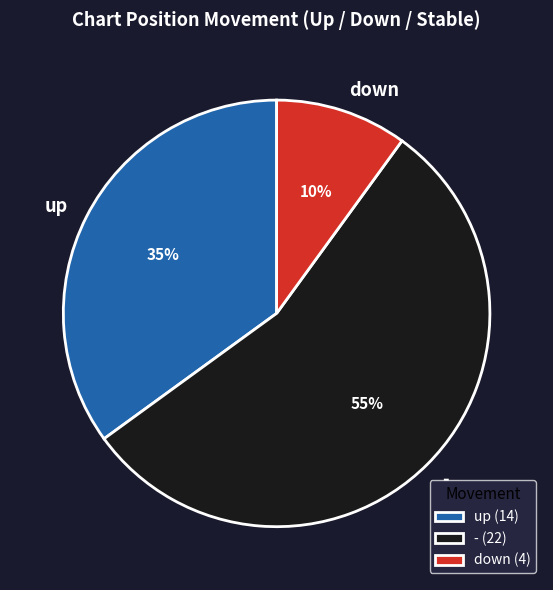

Do down and up together represent more than half of the pie?

No